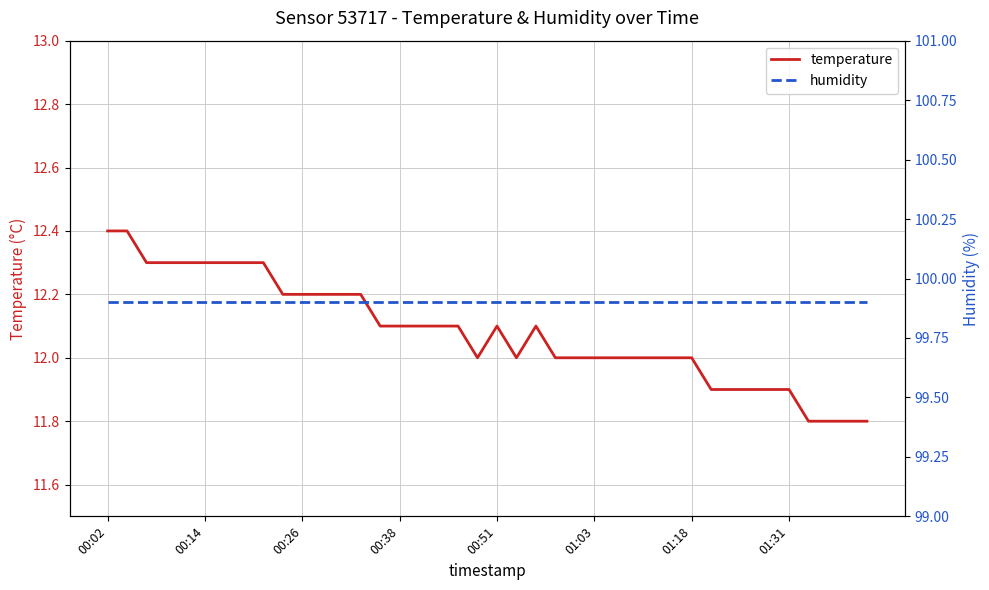

What is the minimum value shown in the chart?

11.8